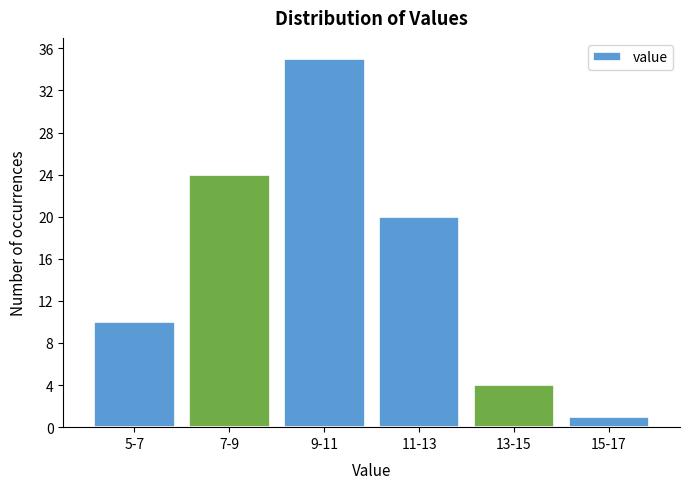

Reading left to right, extract all data points from this chart.

10	24	35	20	4	1